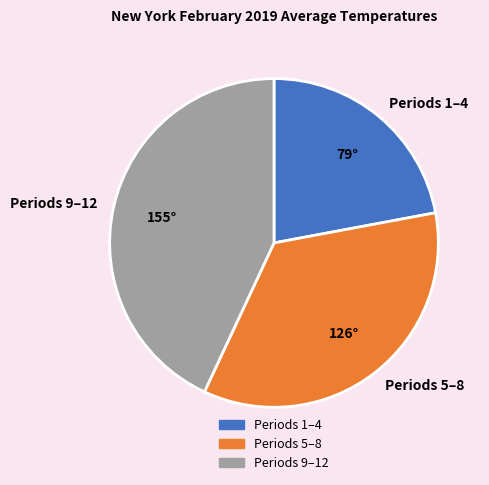

Which category has the biggest portion of the pie?

Periods 9–12